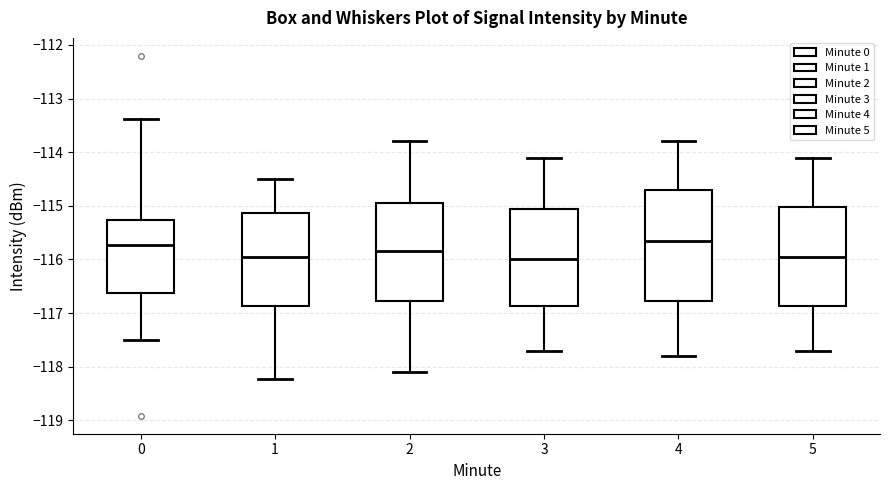

Reading left to right, transcribe this box plot: for each box, give where its median line is, the range the box spans, and where its two whiskers end, as read against the y-axis. The values are not printed on the chart, so give them approximately, as read against the axis.

0: median -115.7, box -116.6 to -115.3, whiskers -117.5 to -113.4
1: median -115.9, box -116.9 to -115.1, whiskers -118.2 to -114.5
2: median -115.8, box -116.8 to -114.9, whiskers -118.1 to -113.8
3: median -116.0, box -116.9 to -115.0, whiskers -117.7 to -114.1
4: median -115.6, box -116.8 to -114.7, whiskers -117.8 to -113.8
5: median -115.9, box -116.9 to -115.0, whiskers -117.7 to -114.1